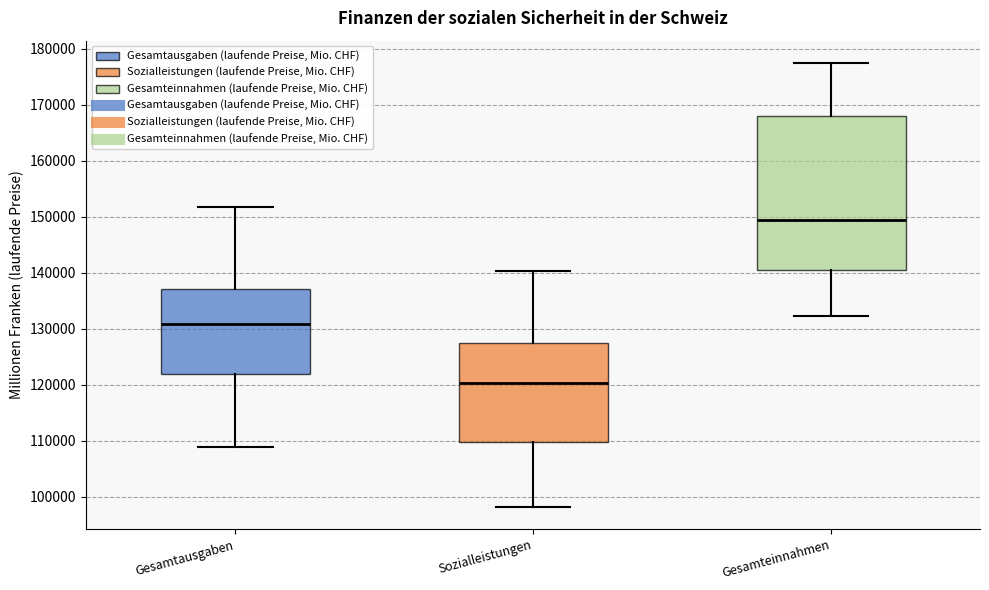

Which box is the tallest, from its lower edge to its upper edge?

Gesamteinnahmen